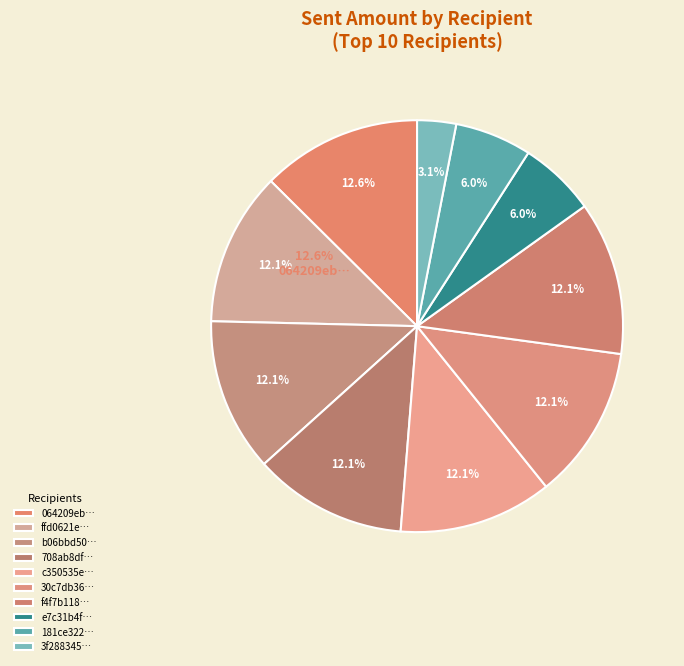

What percentage do c350535e902e4f2a and 30c7db361bd52aee together represent?

24.1%